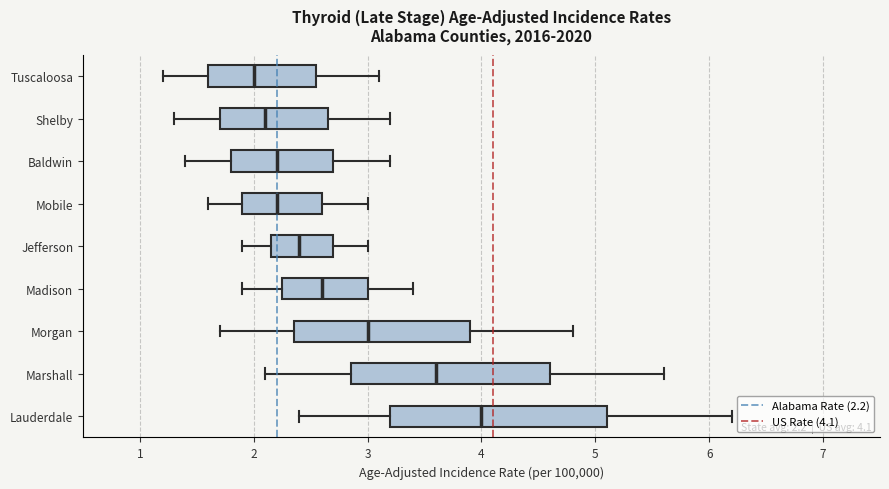

Which box has the furthest to the left median line?

Tuscaloosa